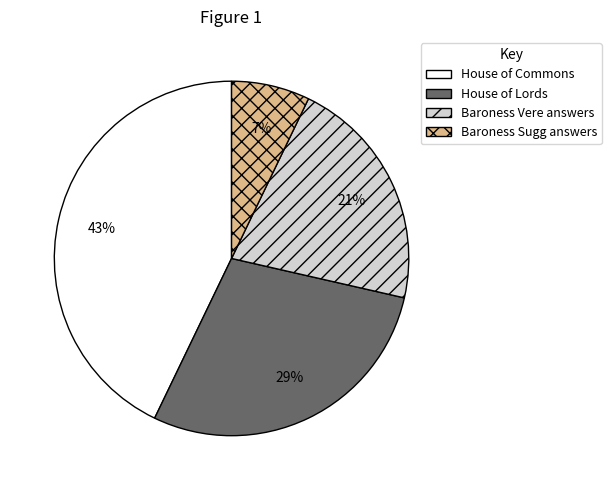

The Baroness Vere answers slice represents 27% of the pie. True or false?

False